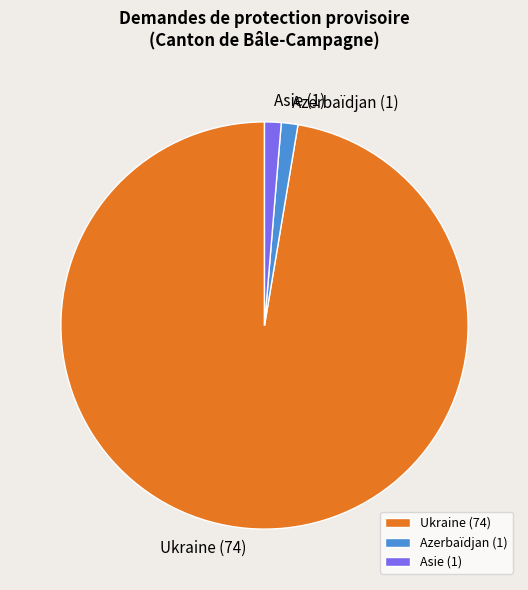

Combined, do Ukraine (74) and Asie (1) account for over 50%?

Yes